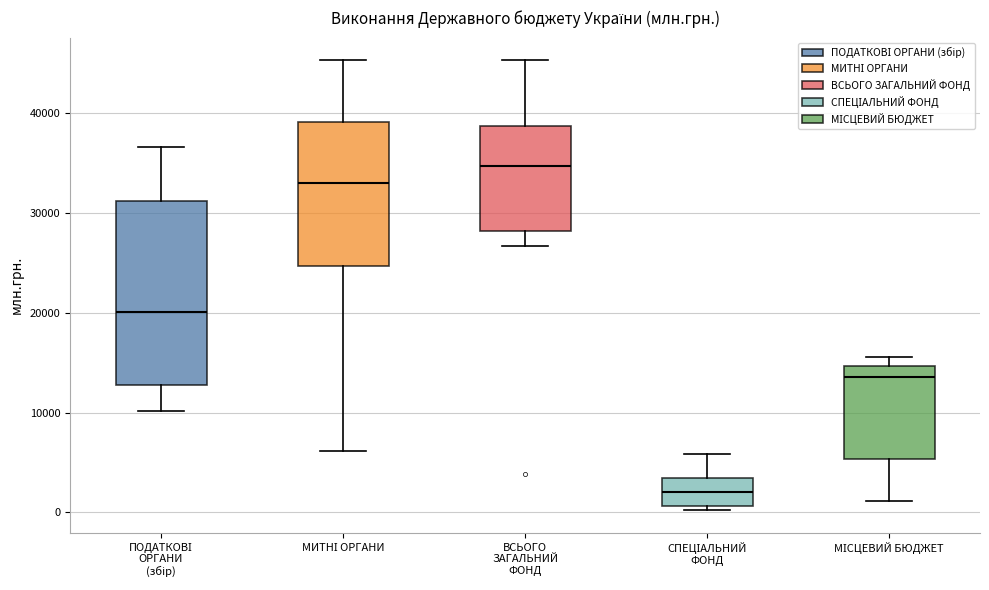

Which box is the tallest, from its lower edge to its upper edge?

ПОДАТКОВІ ОРГАНИ (збір)